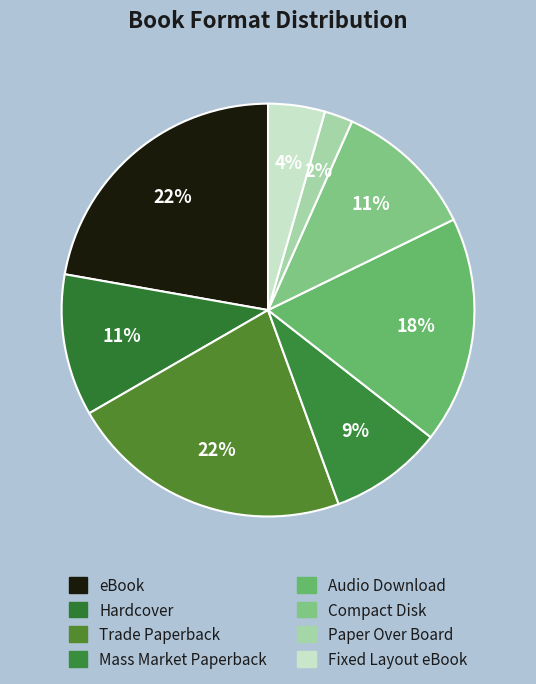

How many segments does this pie chart have?

8